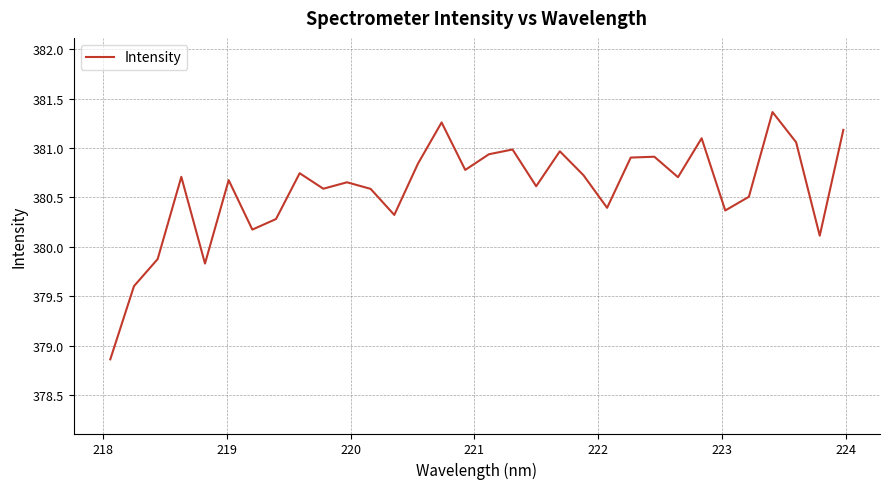

What is the minimum value shown in the chart?

378.9